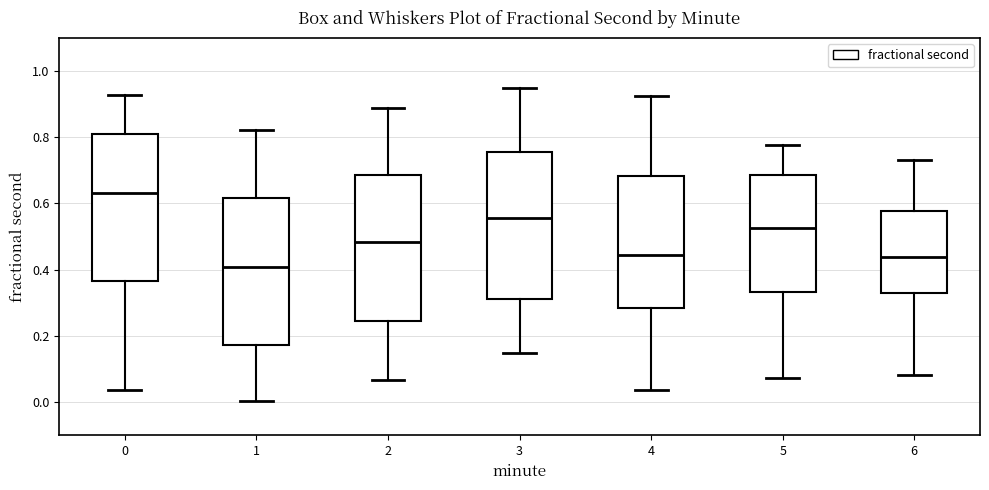

Reading left to right, read every box against the y-axis: the position of its median line, the range the box covers, and the ends of its whiskers. The values are not printed on the chart, so give them approximately, as read against the axis.

0: median 0.64, box 0.36 to 0.82, whiskers 0.04 to 0.92
1: median 0.40, box 0.18 to 0.62, whiskers 0.00 to 0.82
2: median 0.48, box 0.24 to 0.68, whiskers 0.06 to 0.88
3: median 0.56, box 0.32 to 0.76, whiskers 0.14 to 0.94
4: median 0.44, box 0.28 to 0.68, whiskers 0.04 to 0.92
5: median 0.52, box 0.34 to 0.68, whiskers 0.08 to 0.78
6: median 0.44, box 0.34 to 0.58, whiskers 0.08 to 0.74